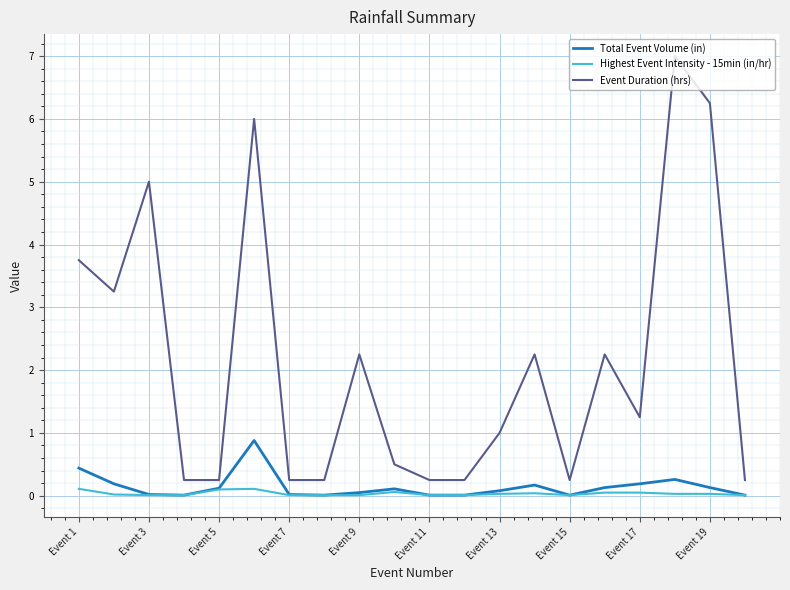

What is the maximum value for Total Event Volume (in)?

0.9